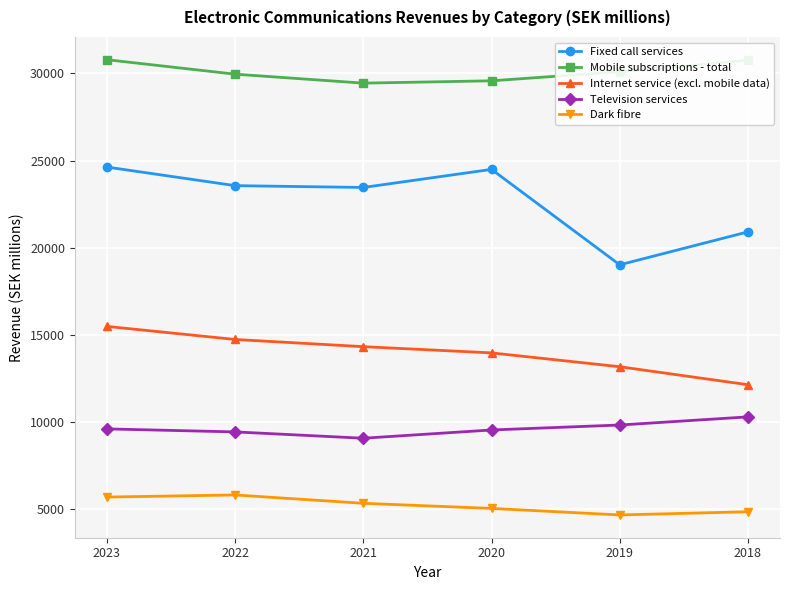

Rank the series by their maximum value, from highest to lowest.

Mobile subscriptions - total, Fixed call services, Internet service (excl. mobile data), Television services, Dark fibre